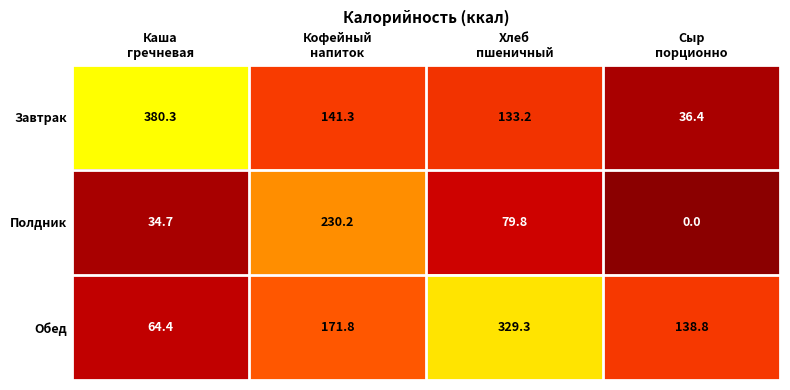

Reading left to right, list all the values displayed in this chart.

Завтрак: 380.3	141.3	133.2	36.4
Полдник: 34.7	230.2	79.8	0.0
Обед: 64.4	171.8	329.3	138.8